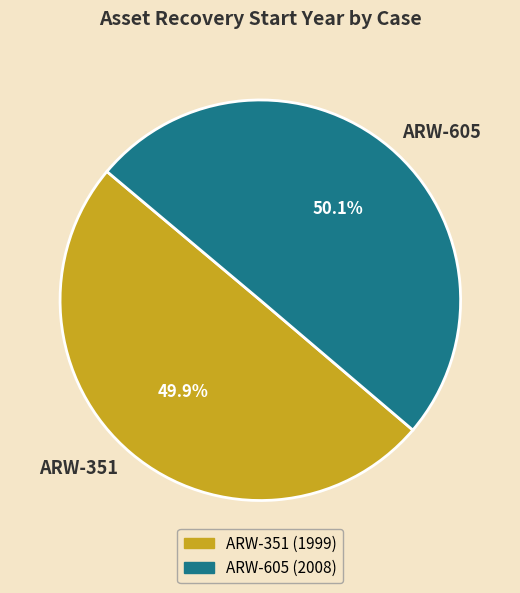

Is it true that ARW-351 is 64% of the pie?

False